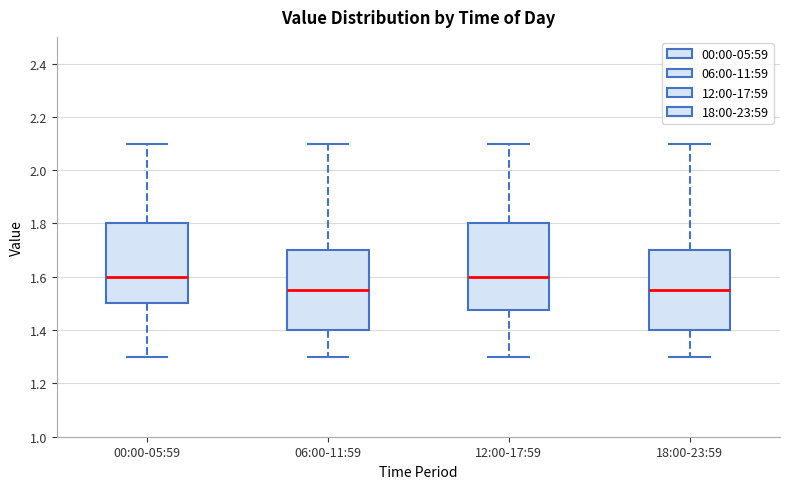

Where is the lower edge of the box for 18:00-23:59 on the y-axis? The values are not printed on the chart, so give them approximately, as read against the axis.

1.40